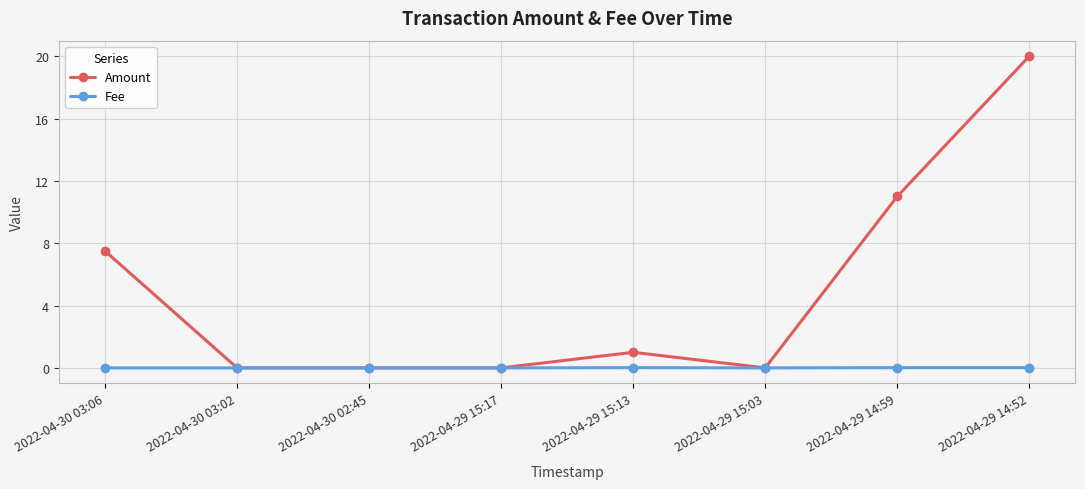

Rank the series by their average value, from highest to lowest.

Amount, Fee